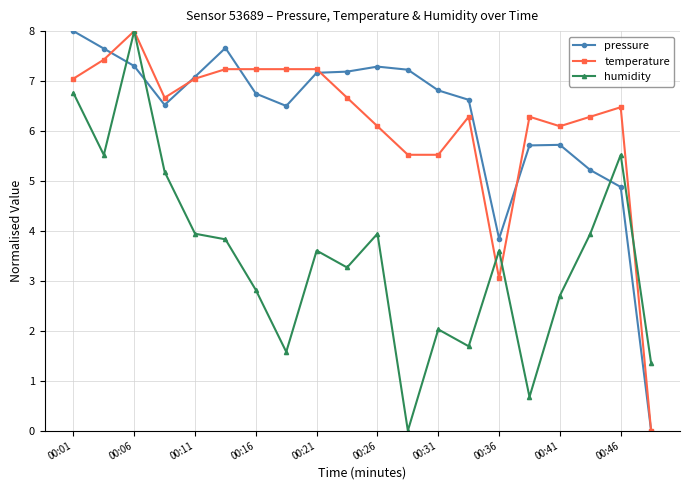

What is the value of the temperature point at the 8th from the left?

7.2